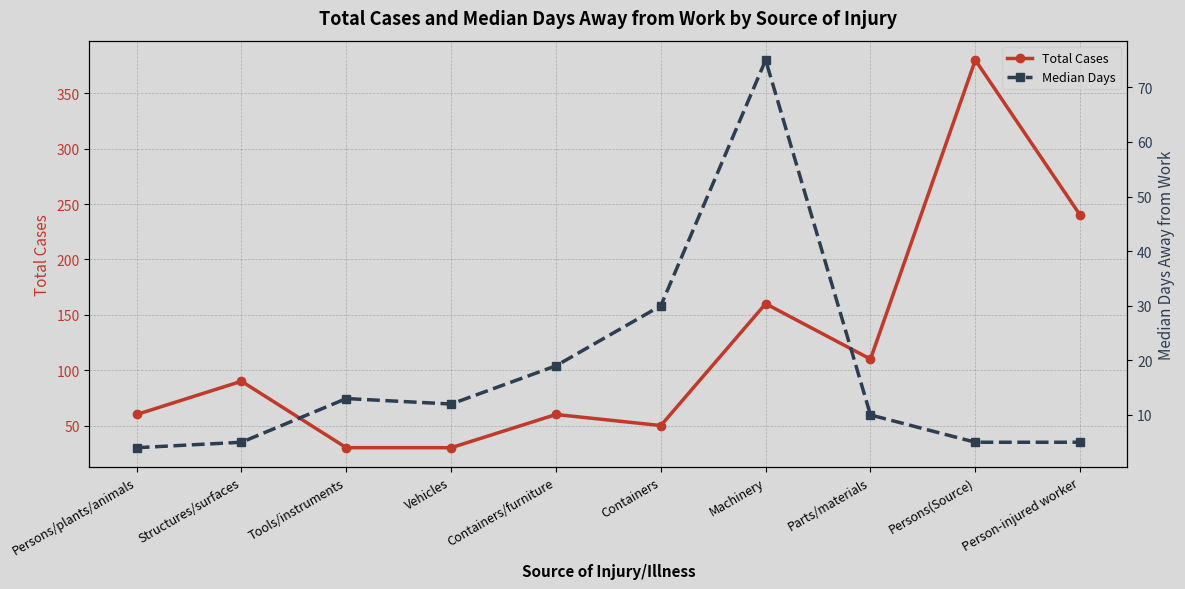

At which label is Median Days closest to 39?

Containers